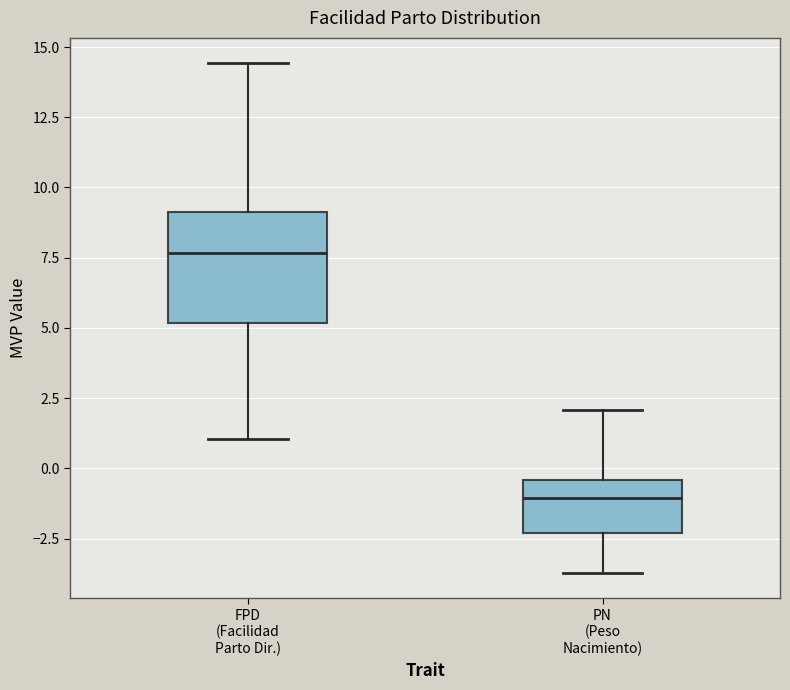

Which box has the lowest median line?

PN (Peso Nacimiento)